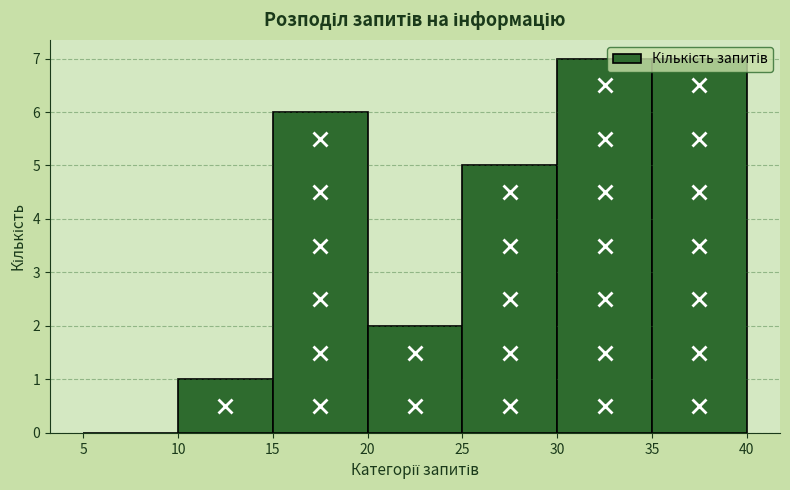

Reading left to right, list every bar in this chart as the range it spans on the x-axis followed by its height. The values are not printed on the chart, so give them approximately, as read against the axis.

5 to 10: 0
10 to 15: 1
15 to 20: 6
20 to 25: 2
25 to 30: 5
30 to 35: 7
35 to 40: 7